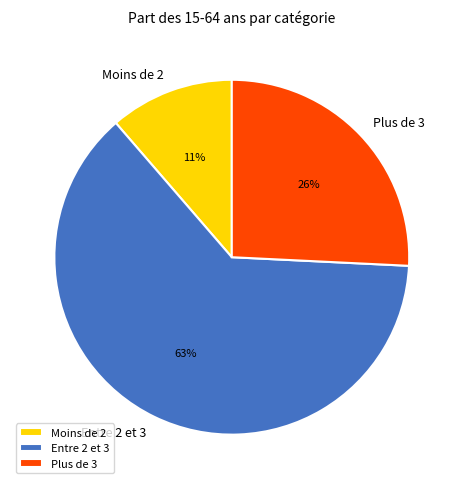

Which category has the smallest portion of the pie?

Moins de 2